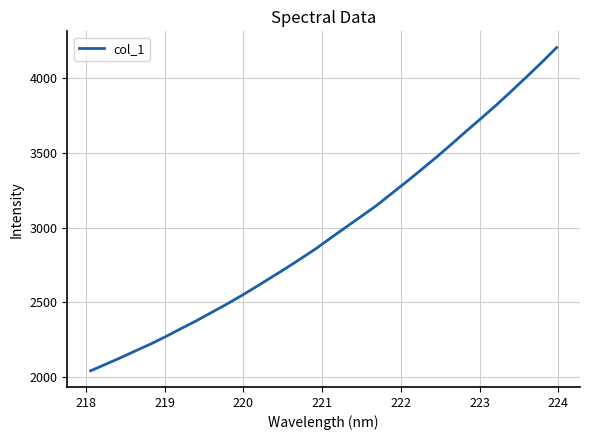

What is the smallest value displayed?

2043.0